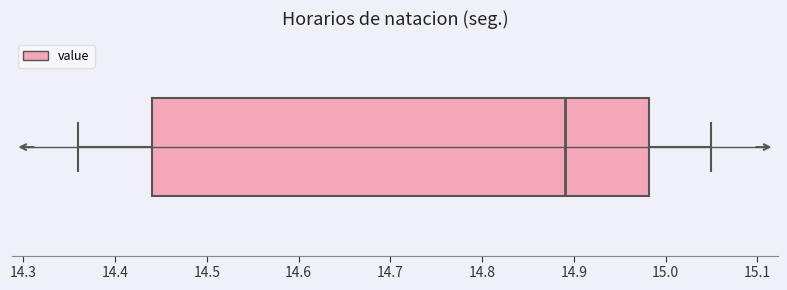

Where is the right edge of the box on the x-axis? The values are not printed on the chart, so give them approximately, as read against the axis.

14.98